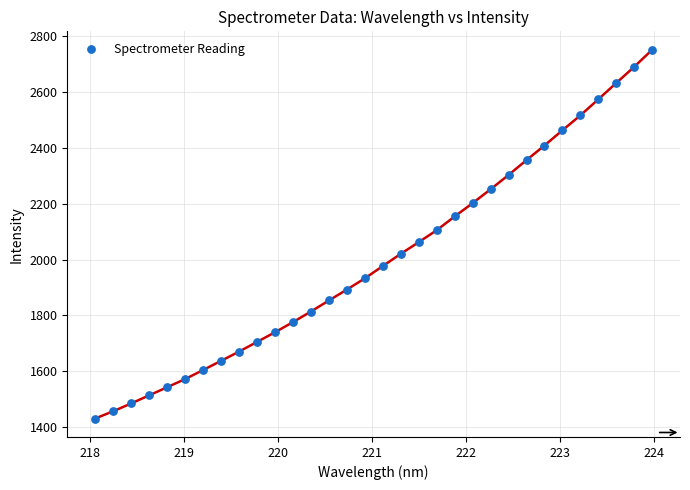

What is the range of X values (max minus min)?

5.9